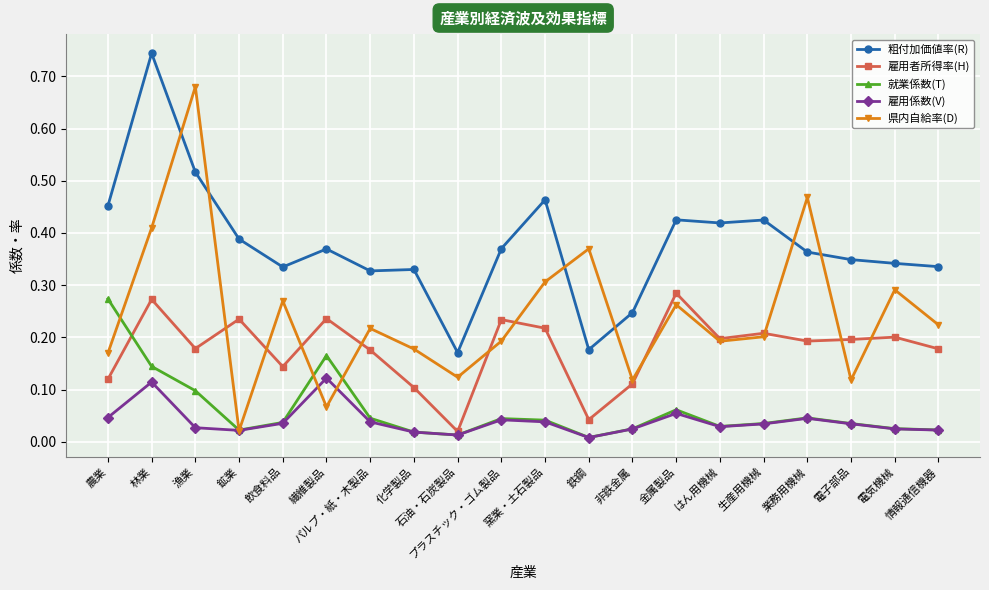

True or false: 粗付加価値率(R) has a value of 0.3 at 化学製品.

True